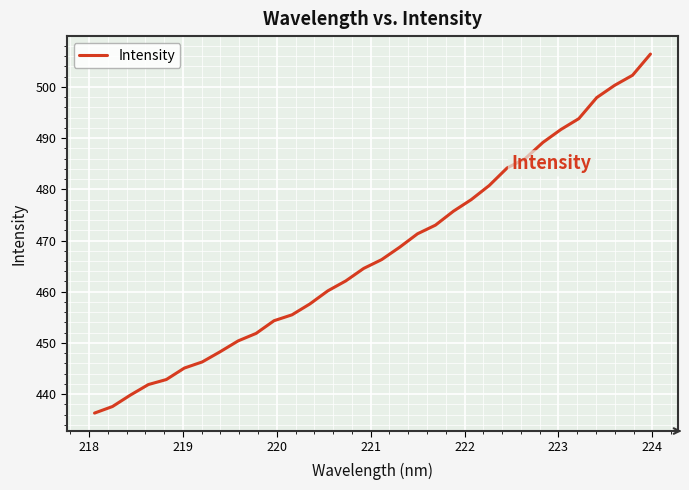

What is the maximum value shown in the chart?

506.4